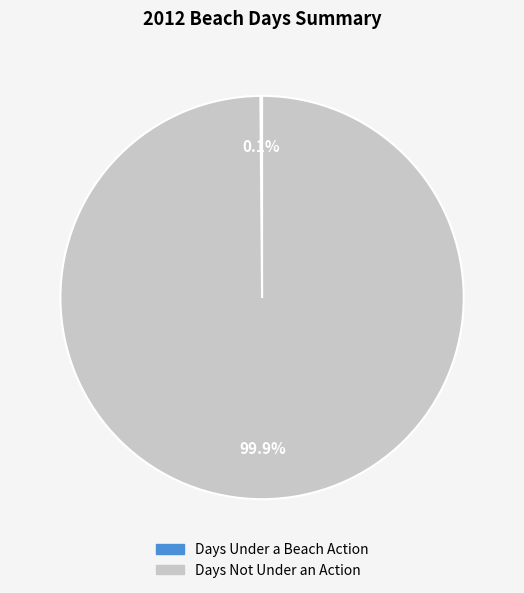

How much of the chart is everything except Days Not Under an Action?

0.1%